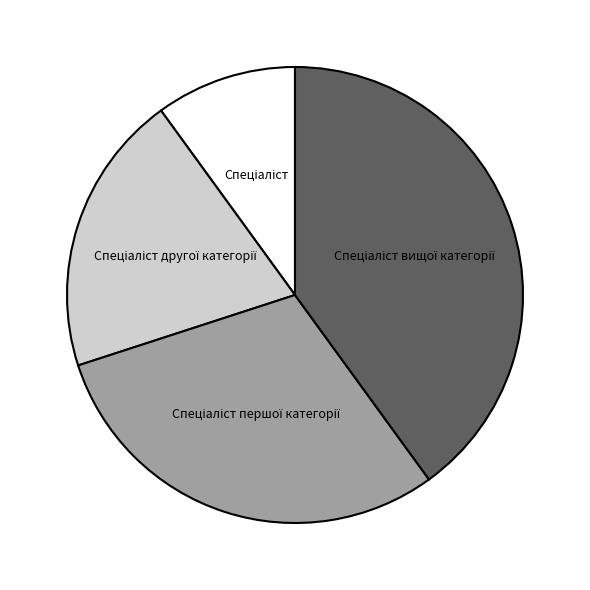

Do Спеціаліст and Спеціаліст другої категорії together represent more than half of the pie?

No